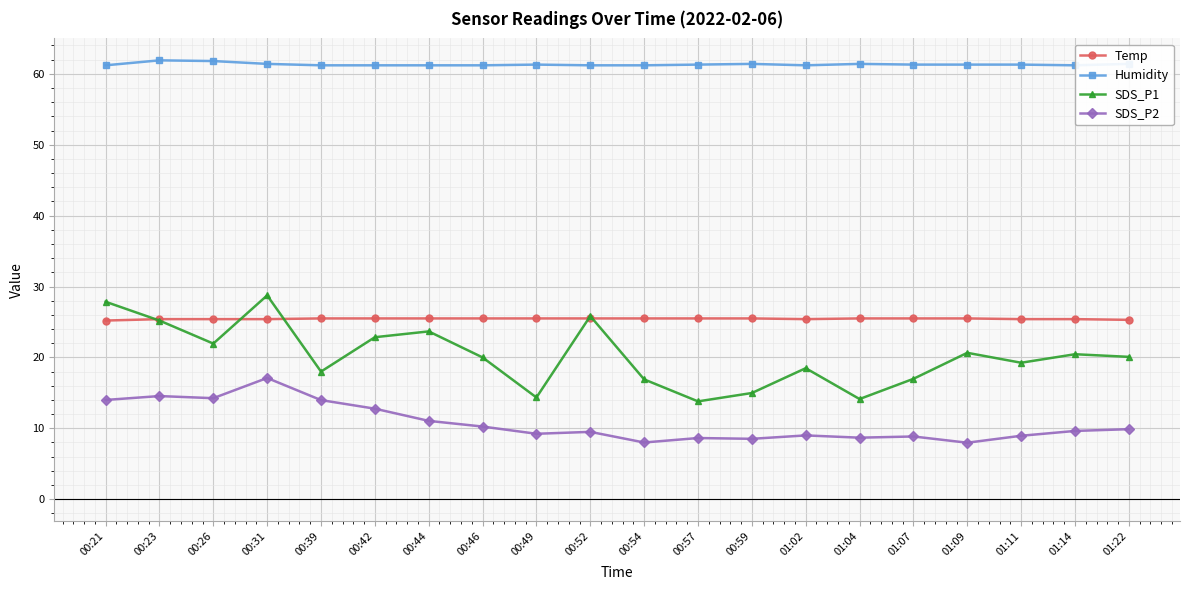

What is the value of the SDS_P2 point at the 7th from the left?

11.1